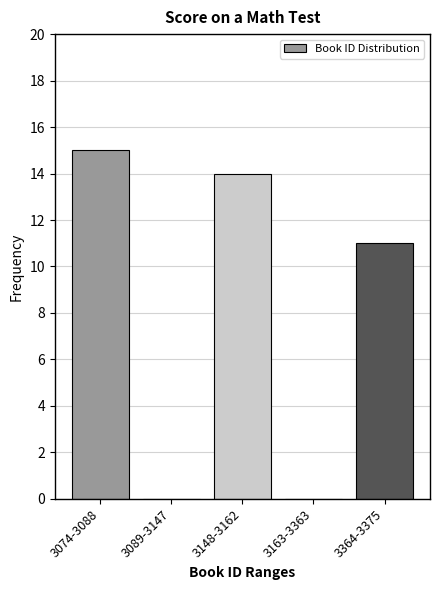

Reading right to left, transcribe all the data shown in this chart.

3364-3375=11	3163-3363=0	3148-3162=14	3089-3147=0	3074-3088=15